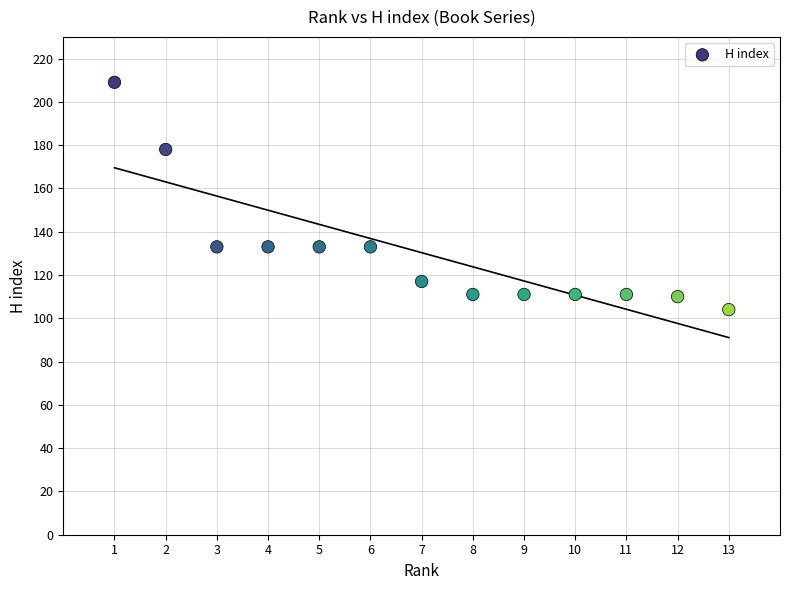

What is the range of X values (max minus min)?

12